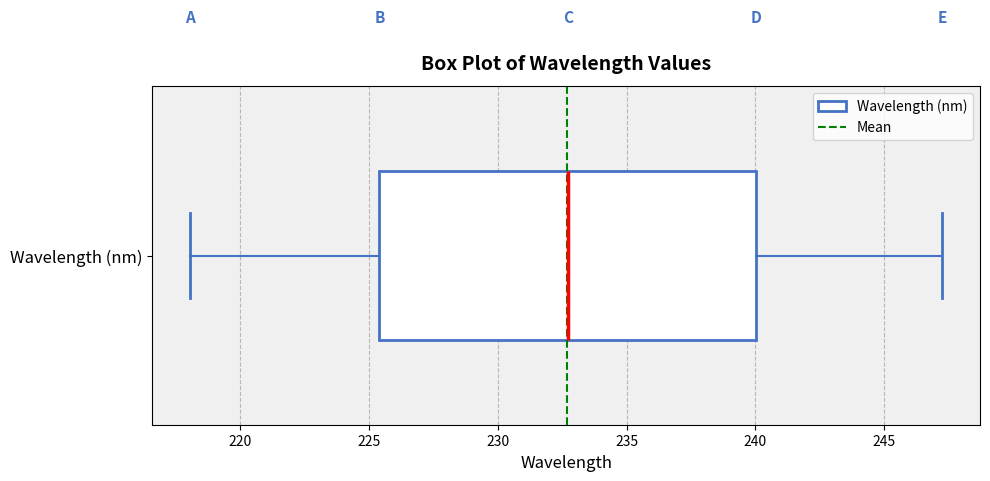

Where does the left whisker of the box for Wavelength (nm) end on the x-axis? The values are not printed on the chart, so give them approximately, as read against the axis.

218.0